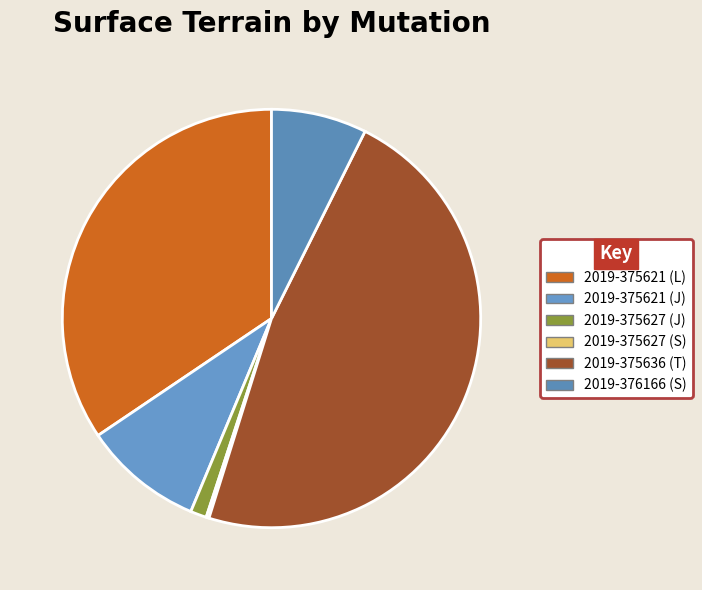

To the nearest percent, what is the combined percentage of 2019-375621 (L) and 2019-375621 (J)?

44%